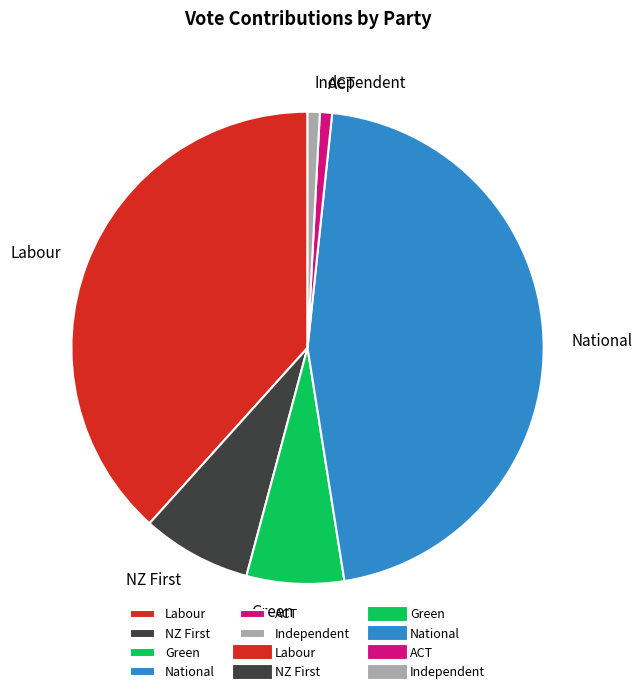

Is there a majority slice in this chart?

No